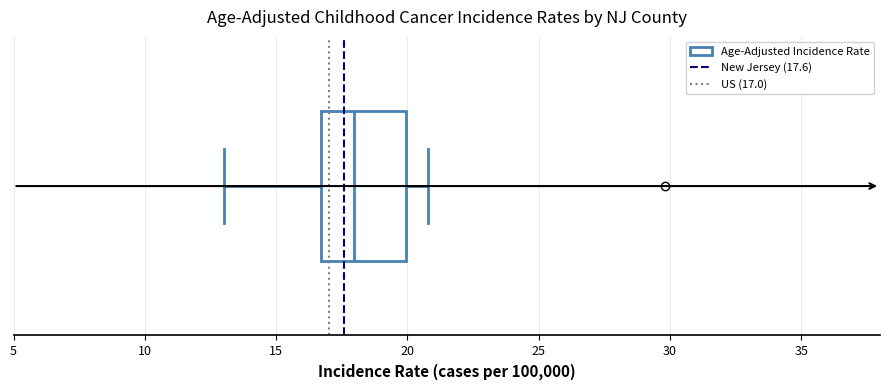

Where does the median line of the box sit on the x-axis? The values are not printed on the chart, so give them approximately, as read against the axis.

18.0